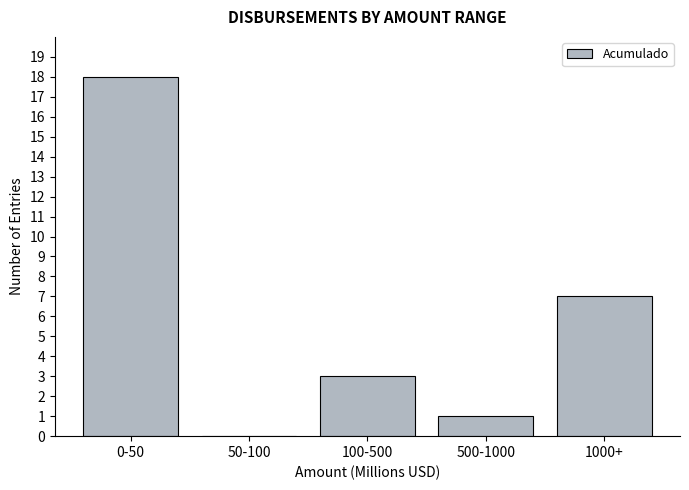

Reading left to right, transcribe all the data shown in this chart.

0-50=18	50-100=0	100-500=3	500-1000=1	1000+=7